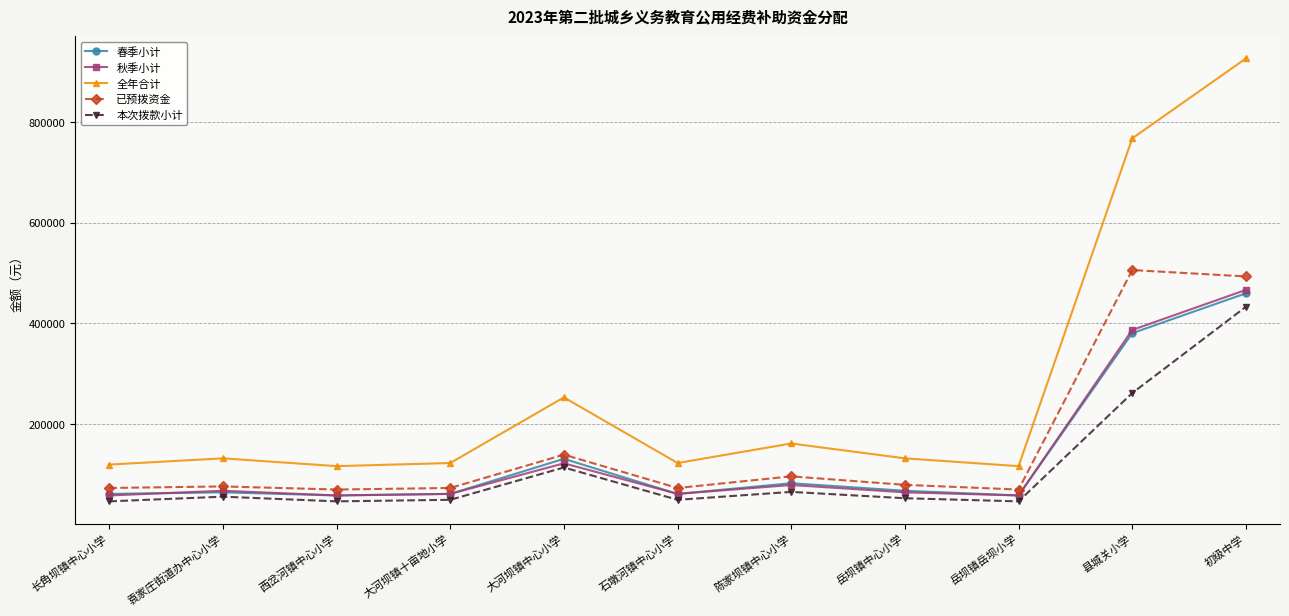

How many lines are shown in the chart?

5